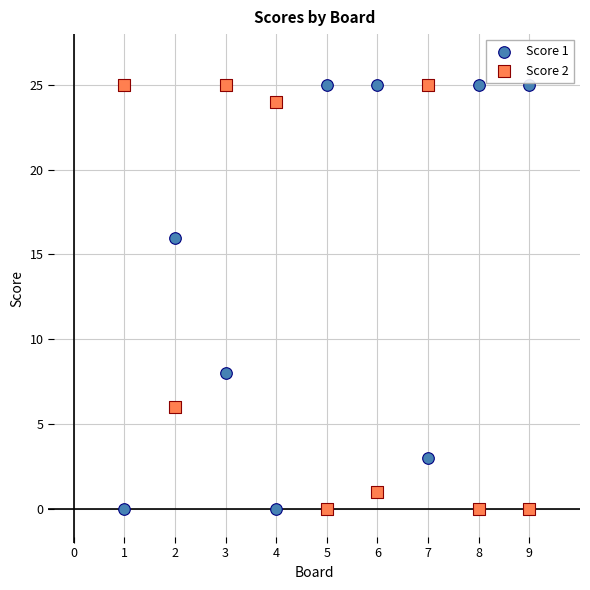

What is the X range (max minus min) for the scatter plot?

8